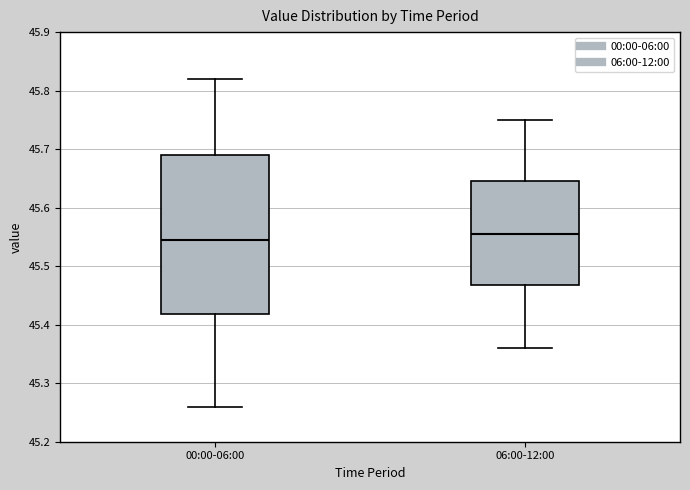

Reading left to right, read every box against the y-axis: the position of its median line, the range the box covers, and the ends of its whiskers. The values are not printed on the chart, so give them approximately, as read against the axis.

00:00-06:00: median 45.55, box 45.42 to 45.69, whiskers 45.26 to 45.82
06:00-12:00: median 45.56, box 45.47 to 45.65, whiskers 45.36 to 45.75